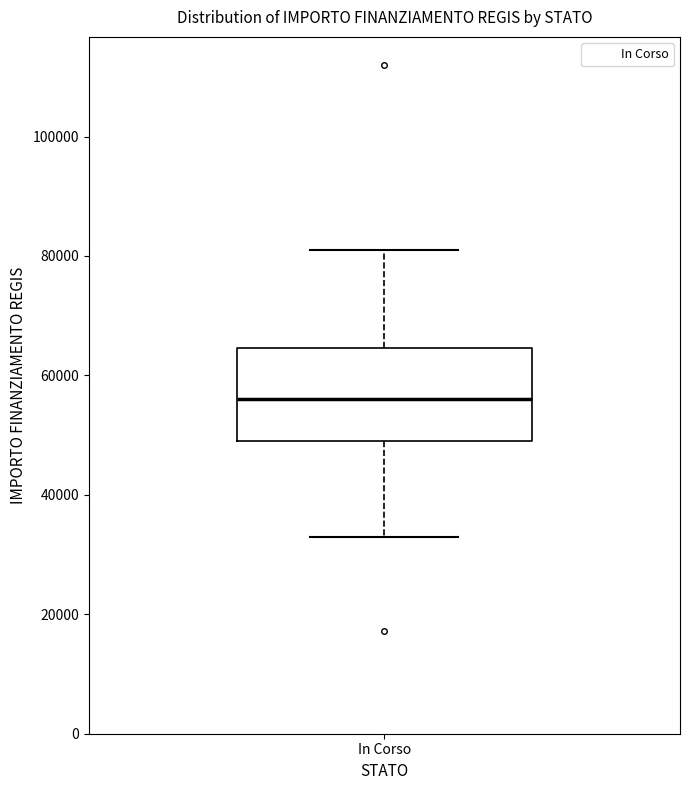

Read this box plot against the y-axis: the position of the median line, the range covered by the box, and the ends of both whiskers. The values are not printed on the chart, so give them approximately, as read against the axis.

median 56000, box 50000 to 64000, whiskers 32000 to 80000